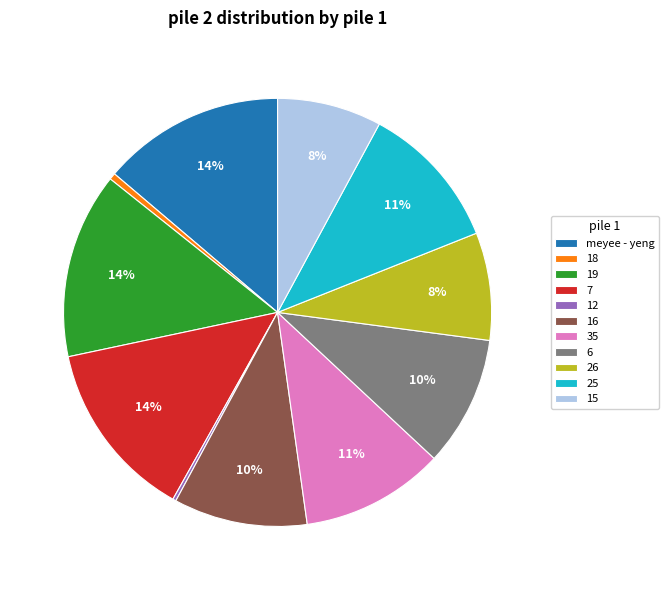

To the nearest percent, what portion does 26 represent?

8%